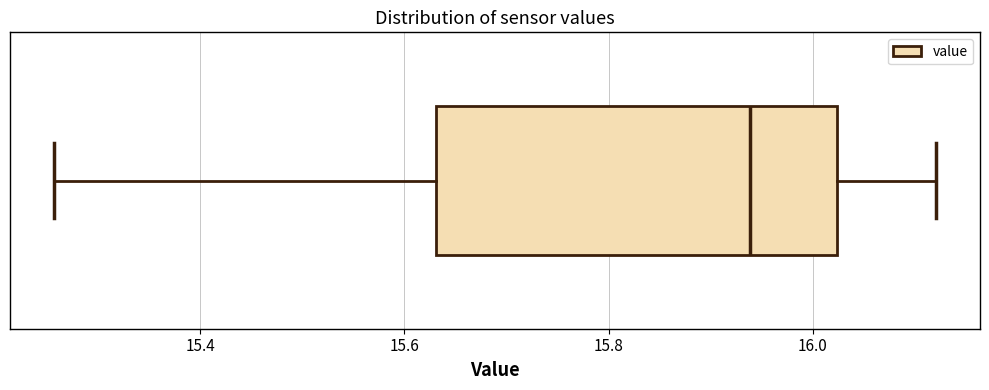

Read this box plot against the x-axis: the position of the median line, the range covered by the box, and the ends of both whiskers. The values are not printed on the chart, so give them approximately, as read against the axis.

median 15.94, box 15.64 to 16.02, whiskers 15.26 to 16.12